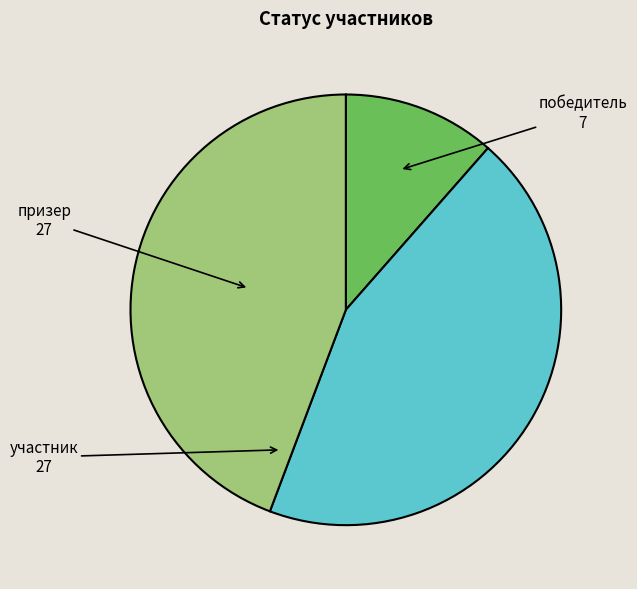

Does any single category account for the majority?

No